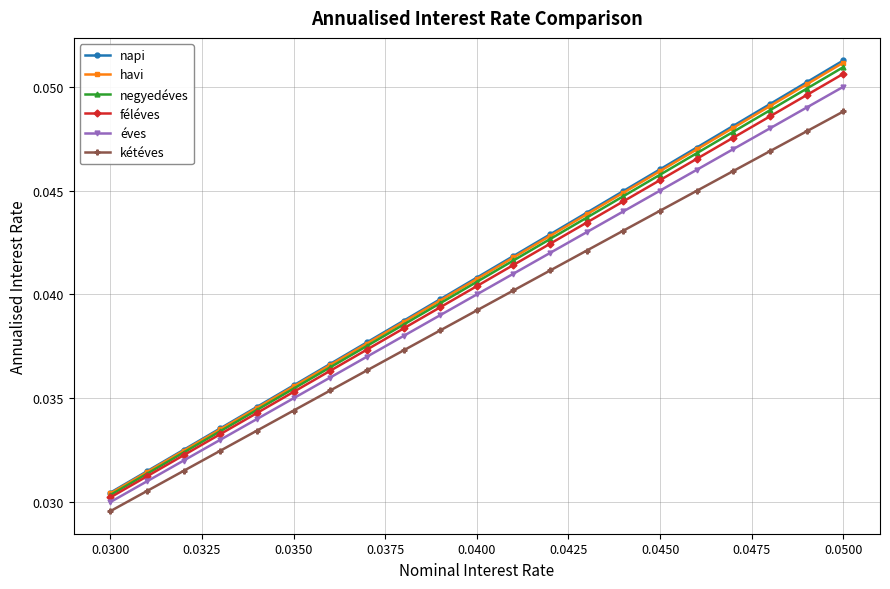

True or false: napi has more than 0 interior local peaks.

False